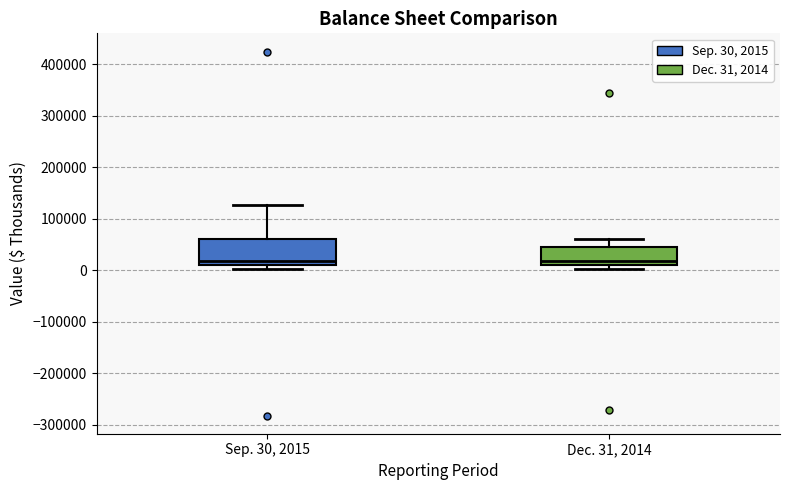

Which box is the tallest, from its lower edge to its upper edge?

Sep. 30, 2015